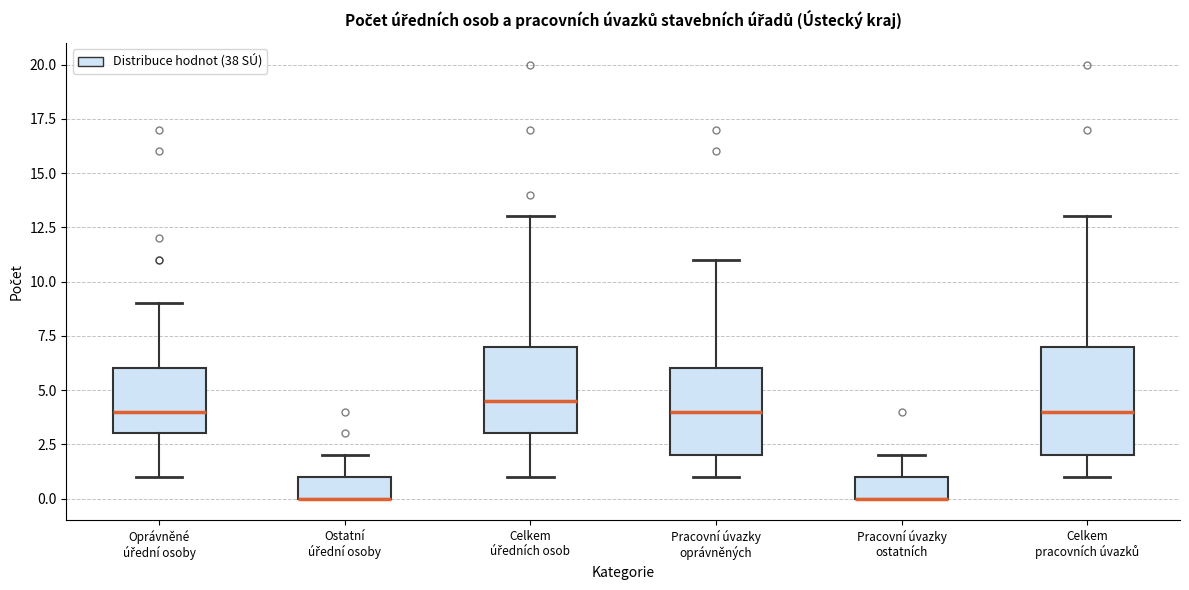

Which box is the tallest, from its lower edge to its upper edge?

Celkem pracovních úvazků